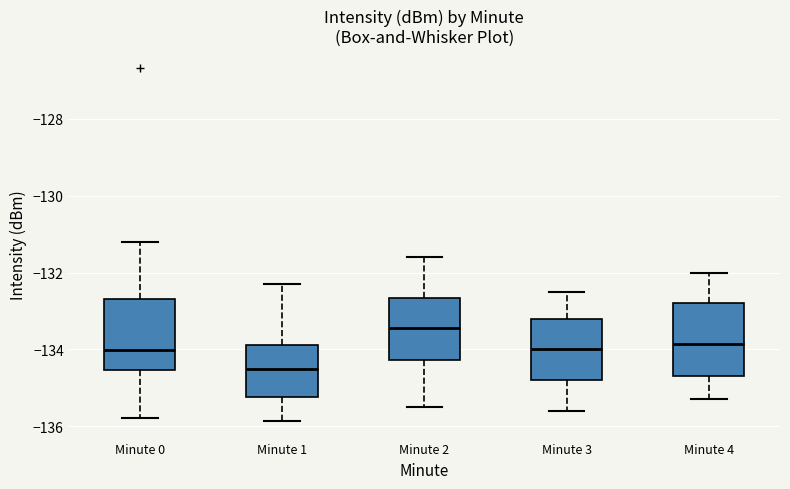

Reading left to right, transcribe this box plot: for each box, give where its median line is, the range the box spans, and where its two whiskers end, as read against the y-axis. The values are not printed on the chart, so give them approximately, as read against the axis.

Minute 0: median -134.0, box -134.6 to -132.6, whiskers -135.8 to -131.2
Minute 1: median -134.6, box -135.2 to -133.8, whiskers -135.8 to -132.2
Minute 2: median -133.4, box -134.2 to -132.6, whiskers -135.4 to -131.6
Minute 3: median -134.0, box -134.8 to -133.2, whiskers -135.6 to -132.4
Minute 4: median -133.8, box -134.6 to -132.8, whiskers -135.2 to -132.0